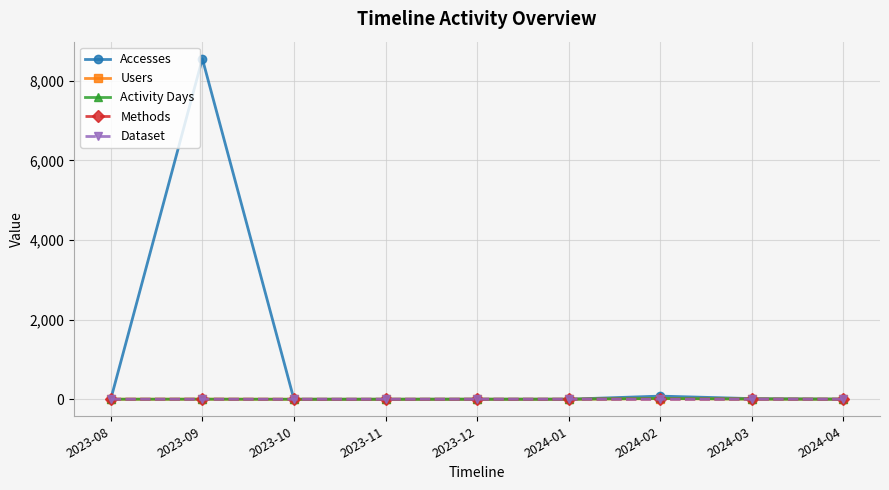

What is the label of the 5th point from the left?

2023-12